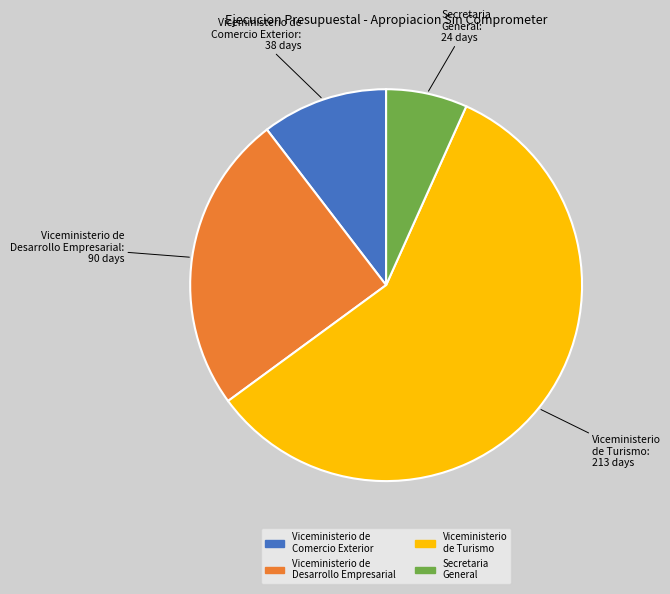

How many slices are in this pie chart?

4